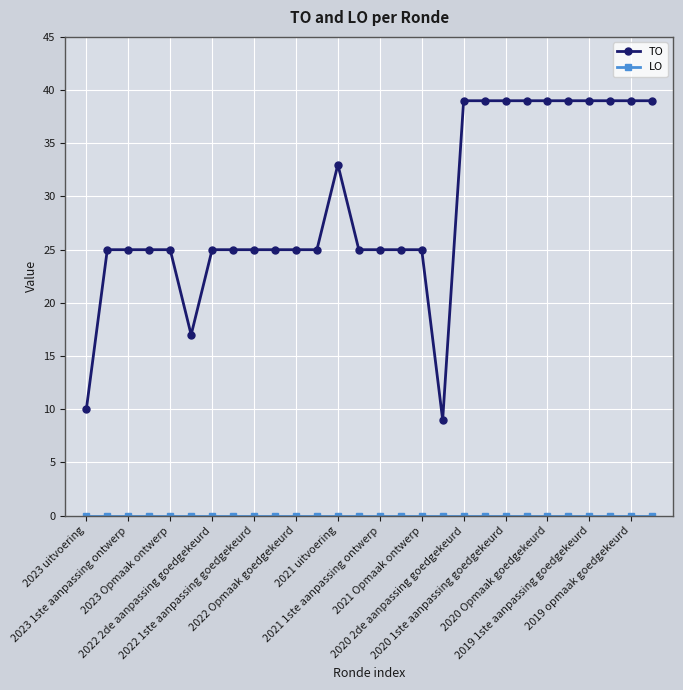

Count the number of data series in this chart.

2